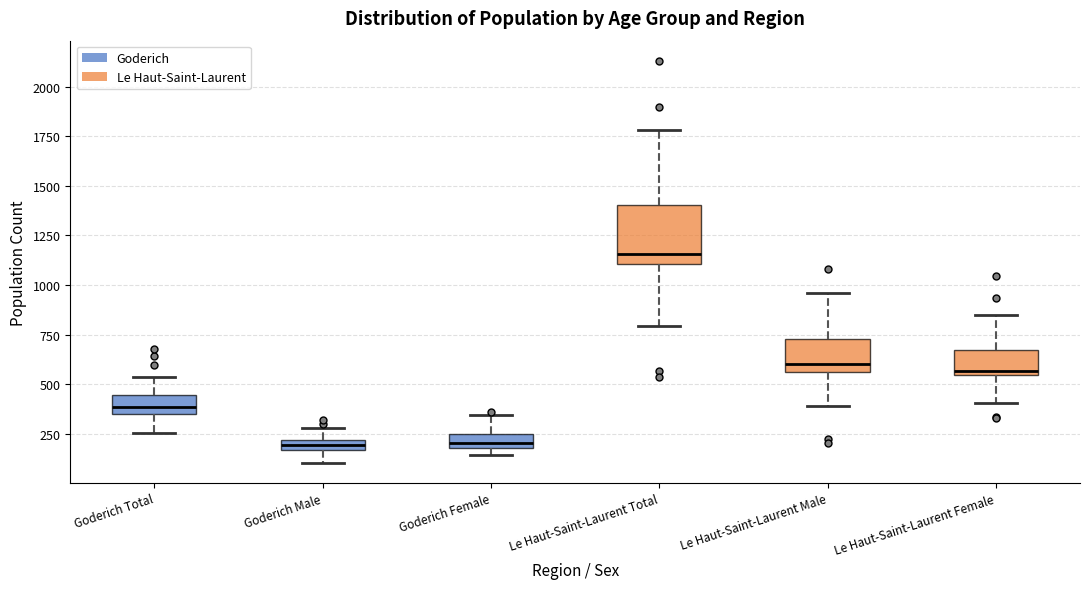

Which box's median line is the highest?

Le Haut-Saint-Laurent Total